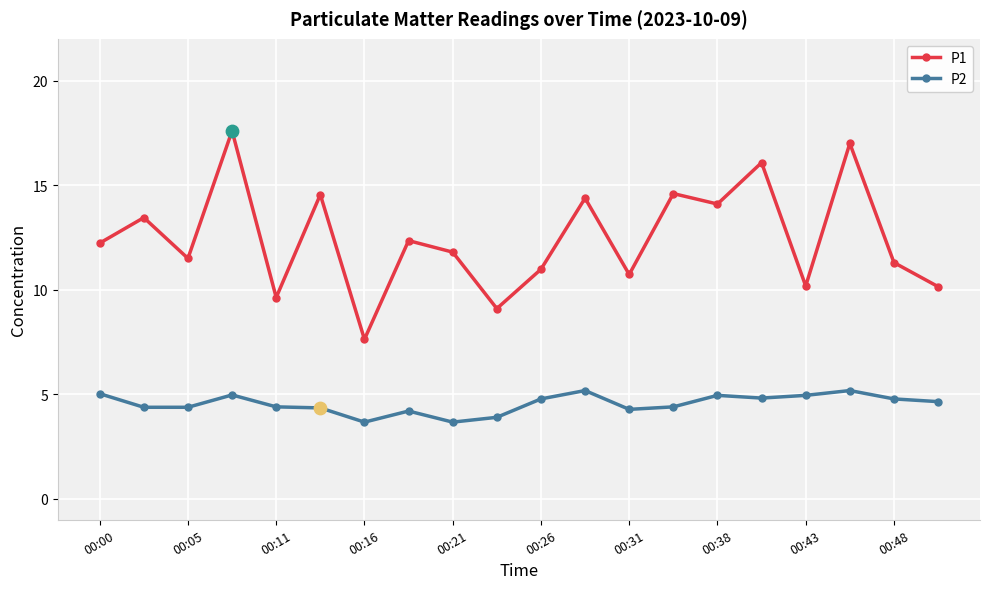

What are all the series names shown in the legend?

P1, P2